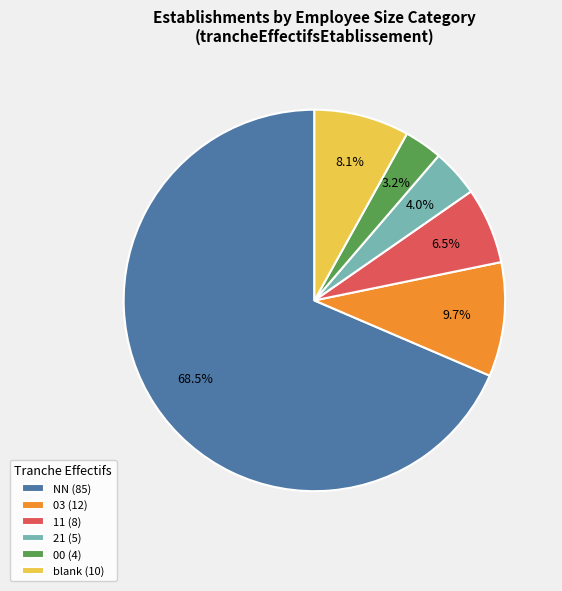

Which category accounts for the majority?

NN (85)